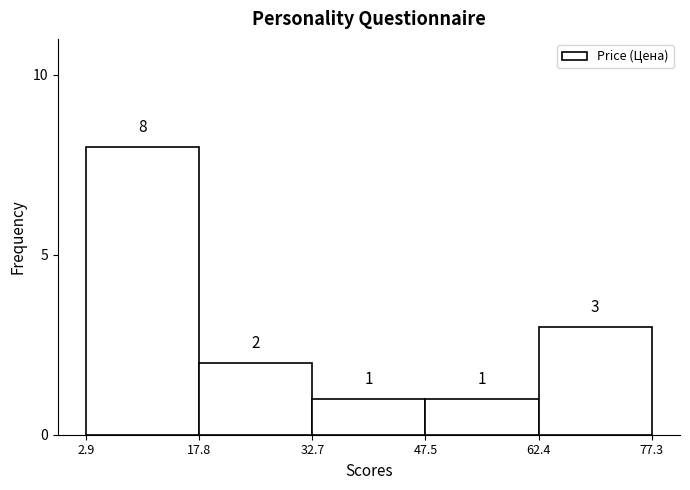

How tall is the bar that spans 2.9 to 17.8 on the x-axis?

8